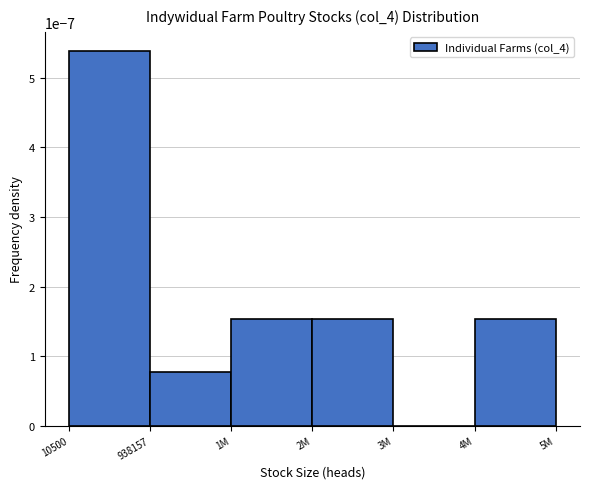

Between 1M and 938157, which is larger?

1M